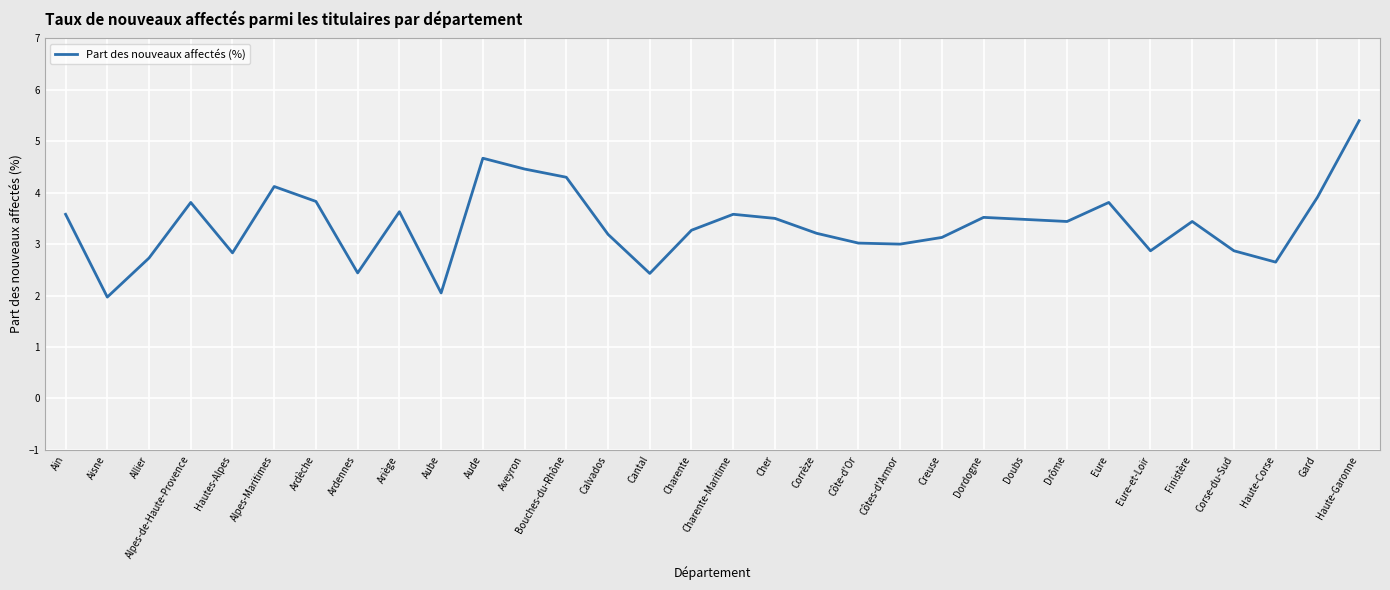

What position from the right is Ardennes?

25